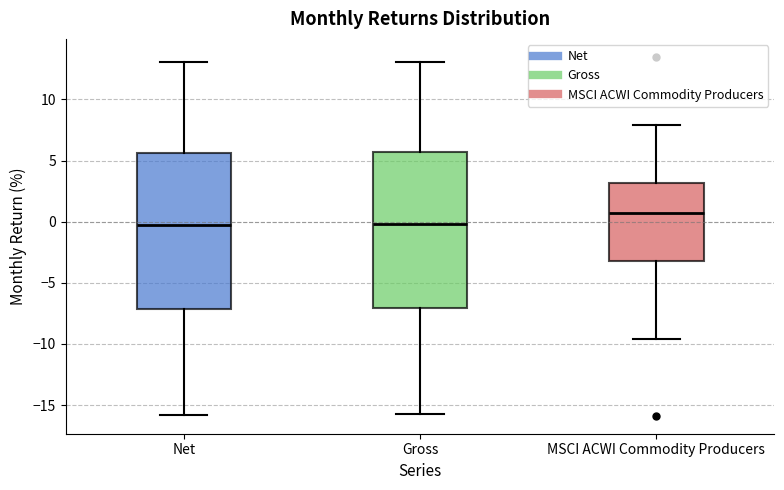

Reading left to right, read every box against the y-axis: the position of its median line, the range the box covers, and the ends of its whiskers. The values are not printed on the chart, so give them approximately, as read against the axis.

Net: median -0.5, box -7.0 to 5.5, whiskers -16.0 to 13.0
Gross: median 0.0, box -7.0 to 5.5, whiskers -16.0 to 13.0
MSCI ACWI Commodity Producers: median 1.0, box -3.0 to 3.0, whiskers -9.5 to 8.0